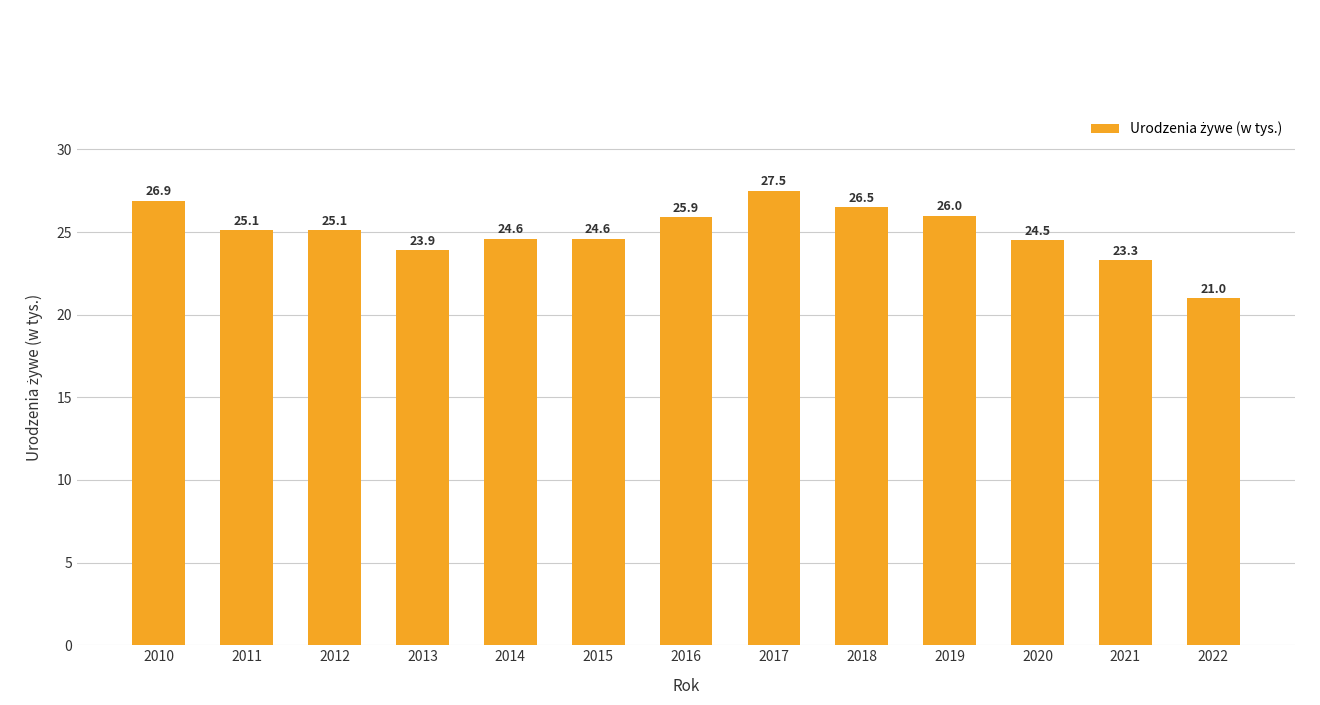

Reading left to right, transcribe all the data shown in this chart.

2010=26.9	2011=25.1	2012=25.1	2013=23.9	2014=24.6	2015=24.6	2016=25.9	2017=27.5	2018=26.5	2019=26.0	2020=24.5	2021=23.3	2022=21.0